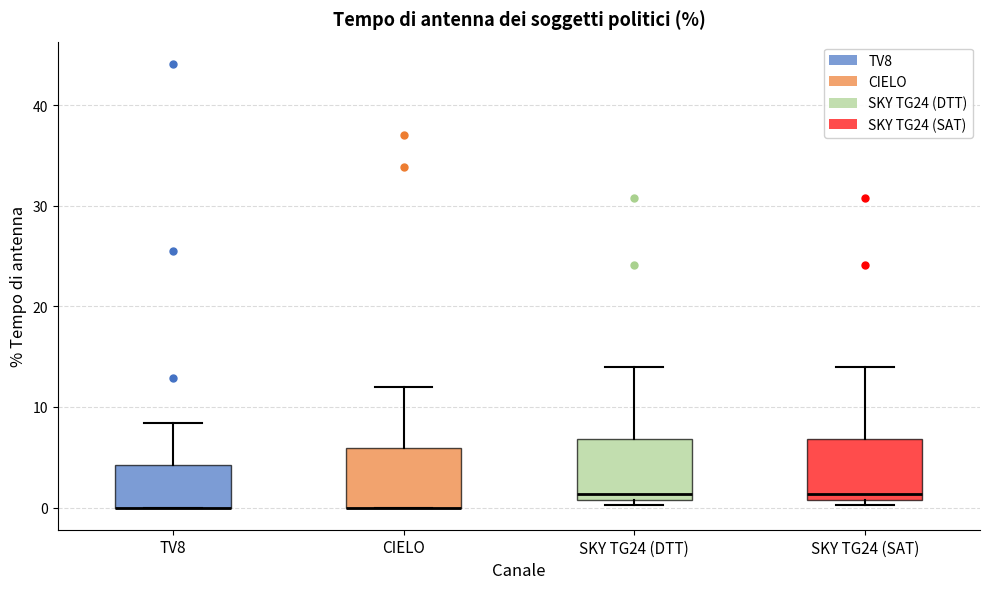

Reading left to right, read every box against the y-axis: the position of its median line, the range the box covers, and the ends of its whiskers. The values are not printed on the chart, so give them approximately, as read against the axis.

TV8: median 0 (drawn on the box's lower edge), box 0 to 4, whiskers 0 to 8
CIELO: median 0 (drawn on the box's lower edge), box 0 to 6, whiskers 0 to 12
SKY TG24 (DTT): median 1 (just above the box's lower edge), box 1 to 7, whiskers 0 to 14
SKY TG24 (SAT): median 1 (just above the box's lower edge), box 1 to 7, whiskers 0 to 14